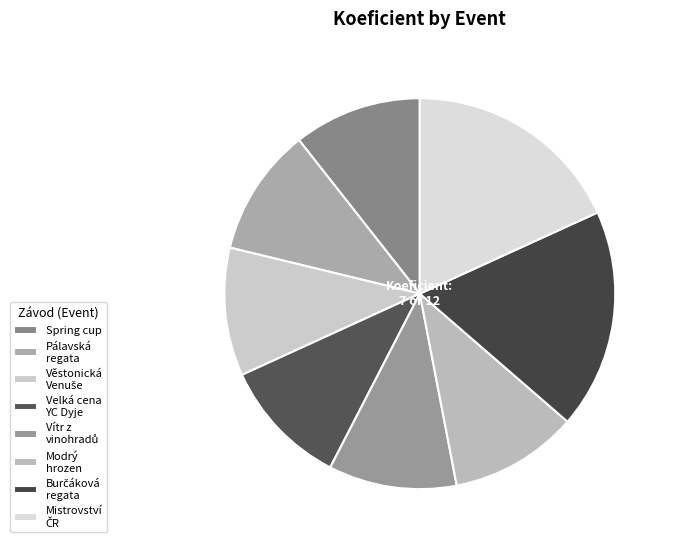

Rank the categories by value from lowest to highest.

Spring cup, Pálavská regata, Věstonická Venuše, Velká cena YC Dyje, Vítr z vinohradů - Supercup, Modrý hrozen, Burčáková regata, Mistrovství České republiky